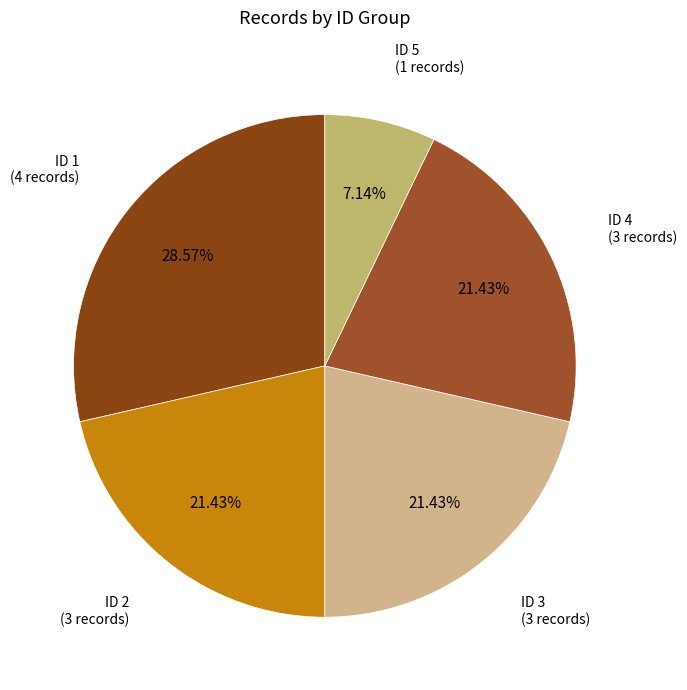

How many slices are in this pie chart?

5